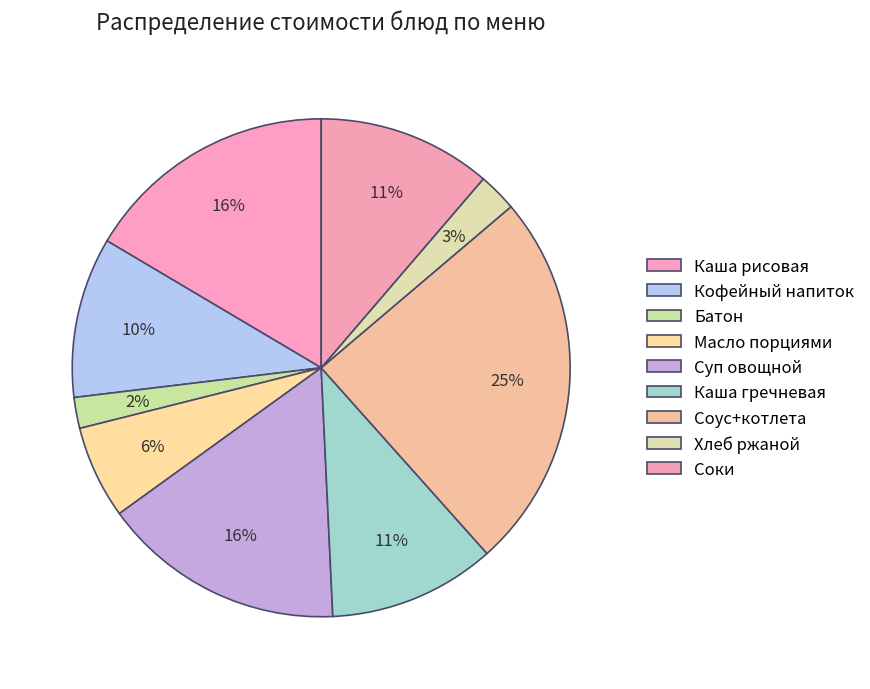

The Батон slice represents 1% of the pie. True or false?

False